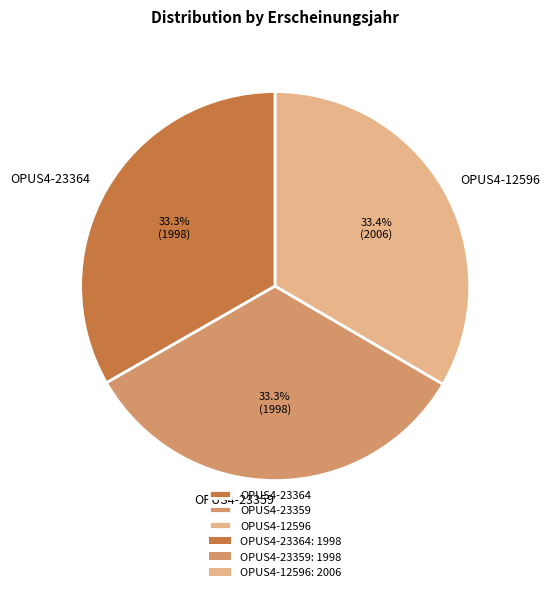

Does OPUS4-12596 represent more than half of the total?

No